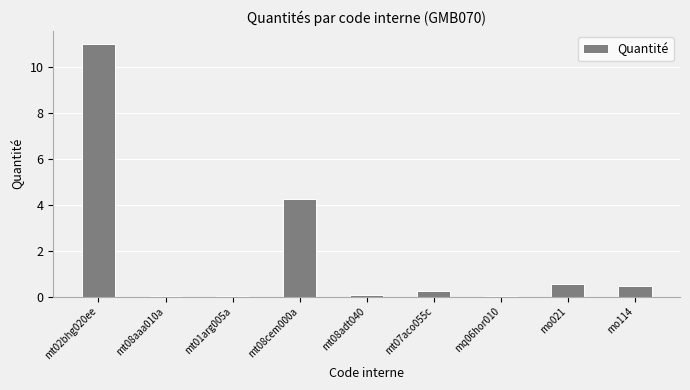

Which label corresponds to the largest value in the chart?

mt02bhg020ee